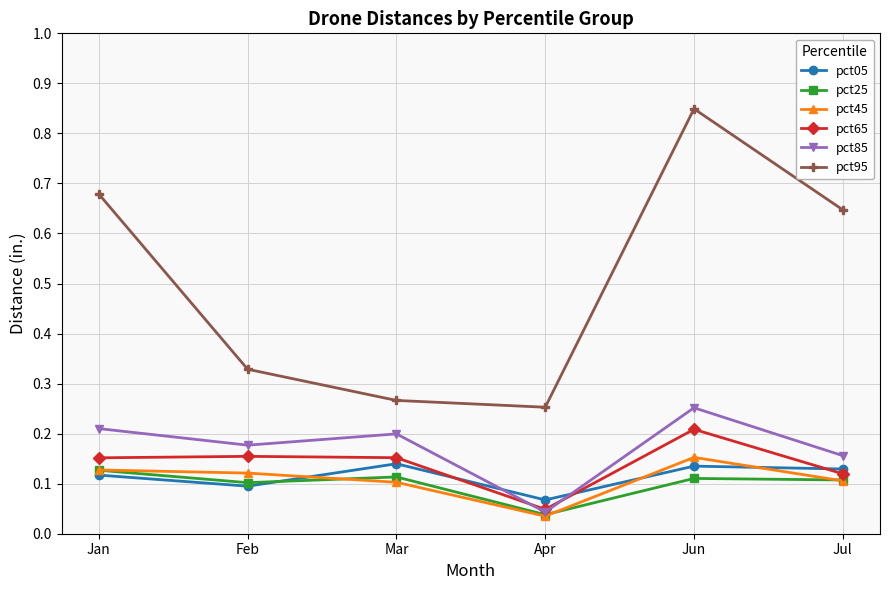

In pct85, how many points are higher than both neighbors (excluding endpoints)?

2